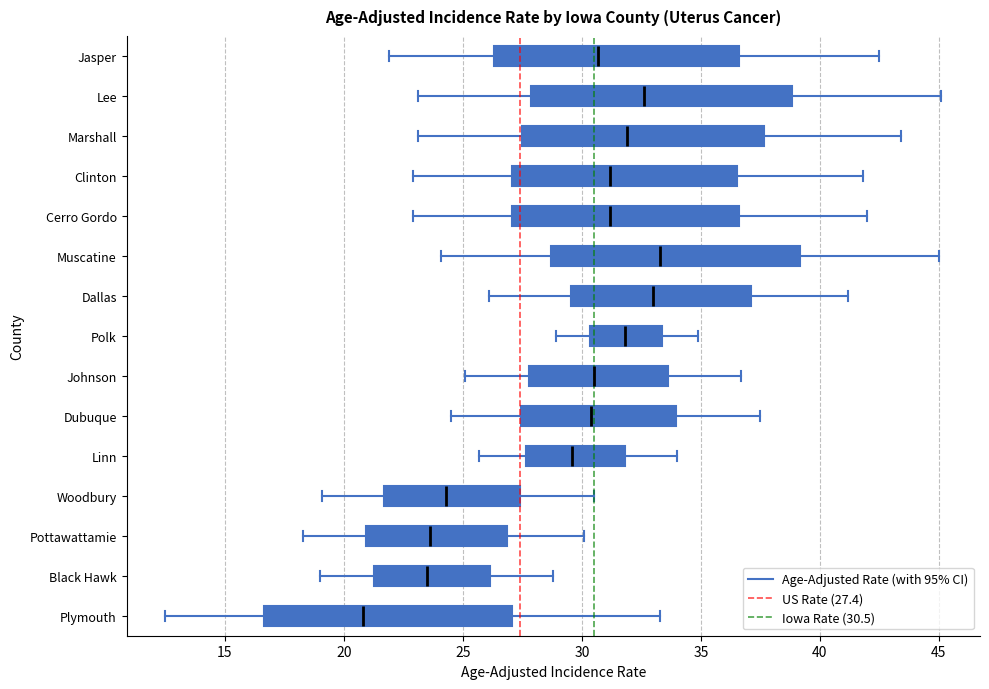

Reading bottom to top, read every box against the x-axis: the position of its median line, the range the box covers, and the ends of its whiskers. The values are not printed on the chart, so give them approximately, as read against the axis.

Plymouth: median 21.0, box 16.5 to 27.0, whiskers 12.5 to 33.5
Black Hawk: median 23.5, box 21.5 to 26.0, whiskers 19.0 to 29.0
Pottawattamie: median 23.5, box 21.0 to 27.0, whiskers 18.5 to 30.0
Woodbury: median 24.5, box 21.5 to 27.5, whiskers 19.0 to 30.5
Linn: median 29.5, box 27.5 to 32.0, whiskers 25.5 to 34.0
Dubuque: median 30.5, box 27.5 to 34.0, whiskers 24.5 to 37.5
Johnson: median 30.5, box 28.0 to 33.5, whiskers 25.0 to 36.5
Polk: median 32.0, box 30.5 to 33.5, whiskers 29.0 to 35.0
Dallas: median 33.0, box 29.5 to 37.0, whiskers 26.0 to 41.0
Muscatine: median 33.5, box 28.5 to 39.0, whiskers 24.0 to 45.0
Cerro Gordo: median 31.0, box 27.0 to 36.5, whiskers 23.0 to 42.0
Clinton: median 31.0, box 27.0 to 36.5, whiskers 23.0 to 42.0
Marshall: median 32.0, box 27.5 to 37.5, whiskers 23.0 to 43.5
Lee: median 32.5, box 28.0 to 39.0, whiskers 23.0 to 45.0
Jasper: median 30.5, box 26.5 to 36.5, whiskers 22.0 to 42.5